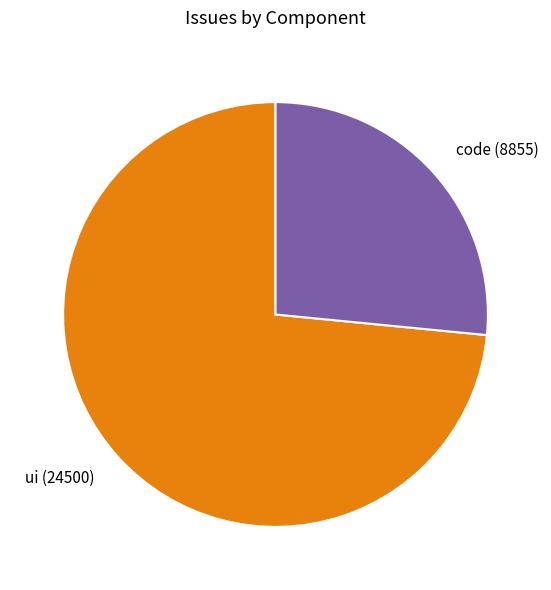

How many slices are in this pie chart?

2